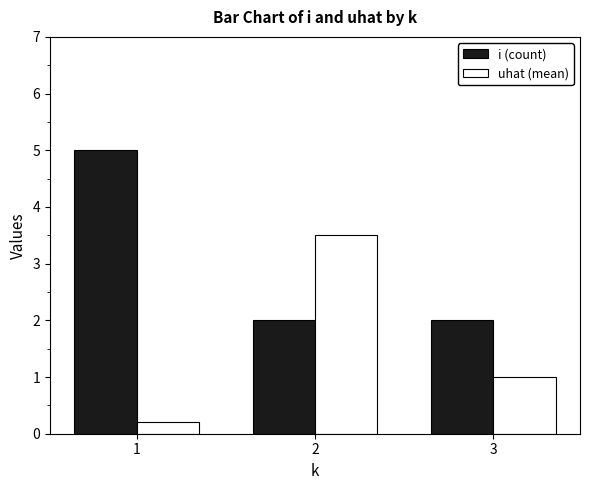

The value of uhat (mean) at 2 is 4.9. True or false?

False